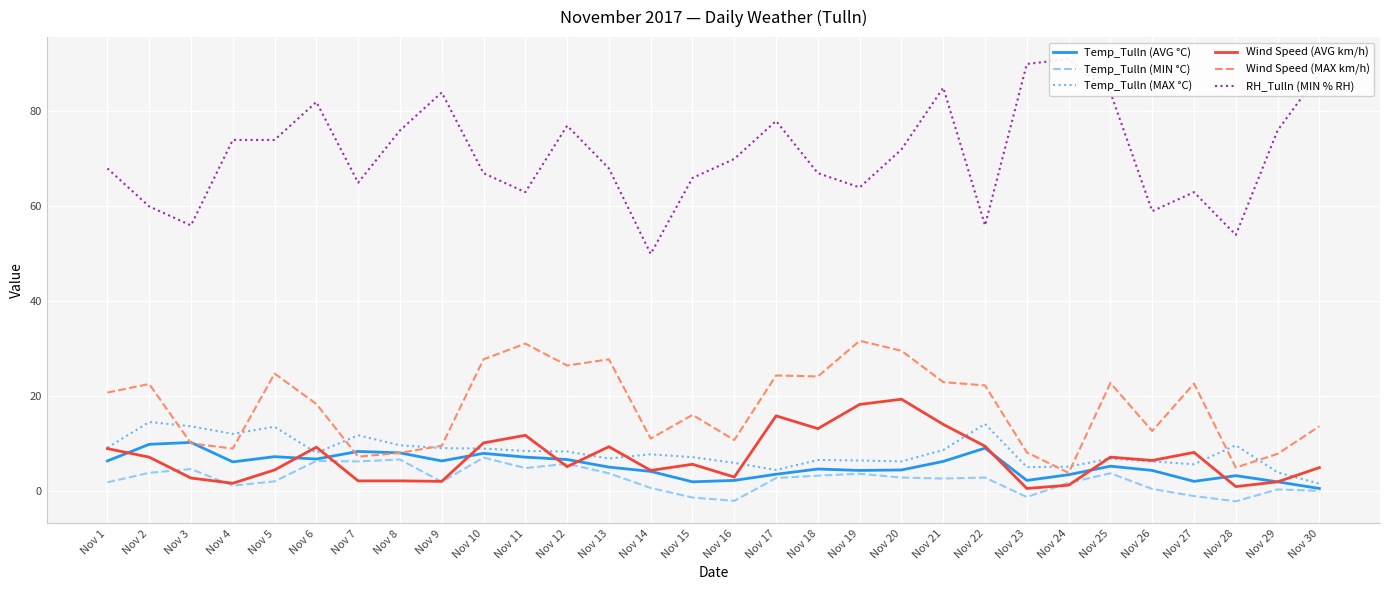

Rank the categories by Temp_Tulln (AVG °C) value from lowest to highest.

Nov 30, Nov 15, Nov 29, Nov 27, Nov 16, Nov 23, Nov 28, Nov 24, Nov 17, Nov 14, Nov 19, Nov 26, Nov 20, Nov 18, Nov 13, Nov 25, Nov 4, Nov 21, Nov 1, Nov 9, Nov 12, Nov 6, Nov 11, Nov 5, Nov 10, Nov 8, Nov 7, Nov 22, Nov 2, Nov 3